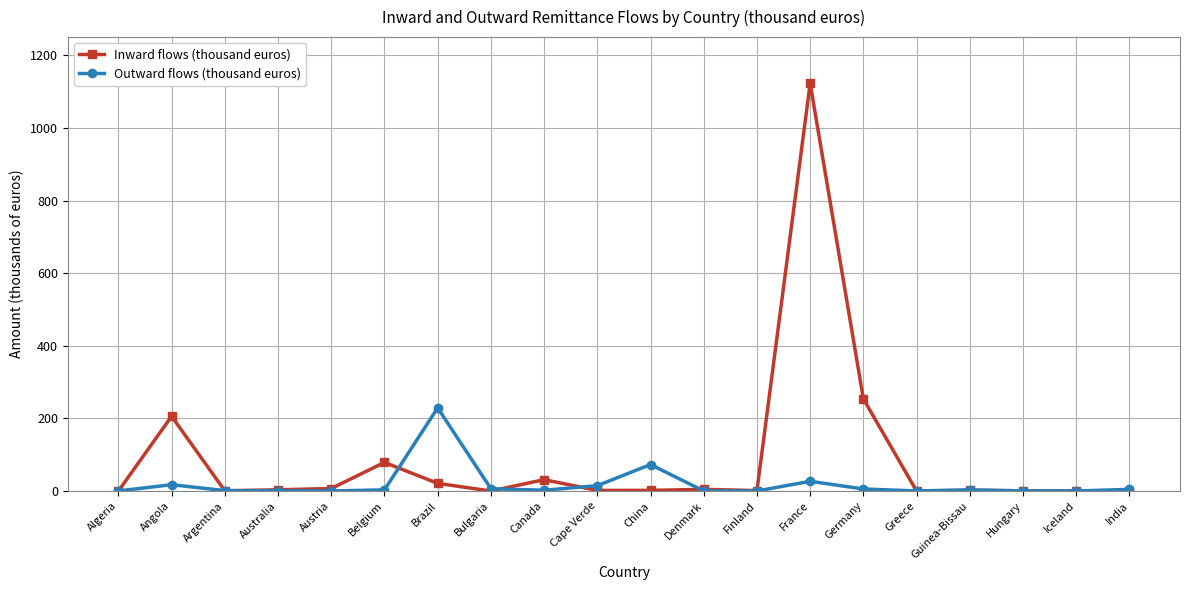

Is this an area chart (filled region under the line)?

No